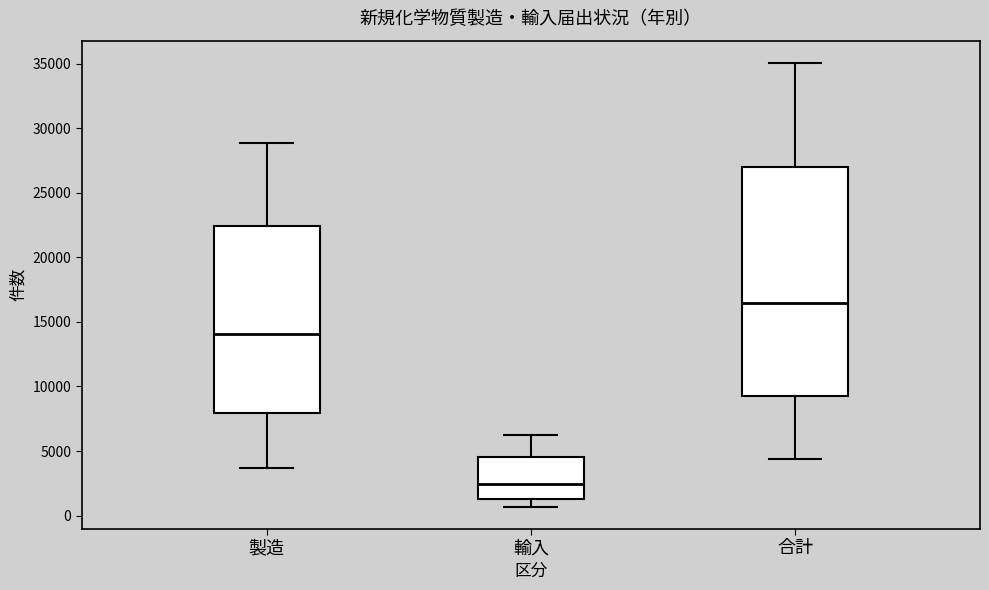

Reading left to right, read every box against the y-axis: the position of its median line, the range the box covers, and the ends of its whiskers. The values are not printed on the chart, so give them approximately, as read against the axis.

製造: median 14000, box 8000 to 22500, whiskers 3500 to 29000
輸入: median 2500, box 1500 to 4500, whiskers 500 to 6000
合計: median 16500, box 9000 to 27000, whiskers 4500 to 35000